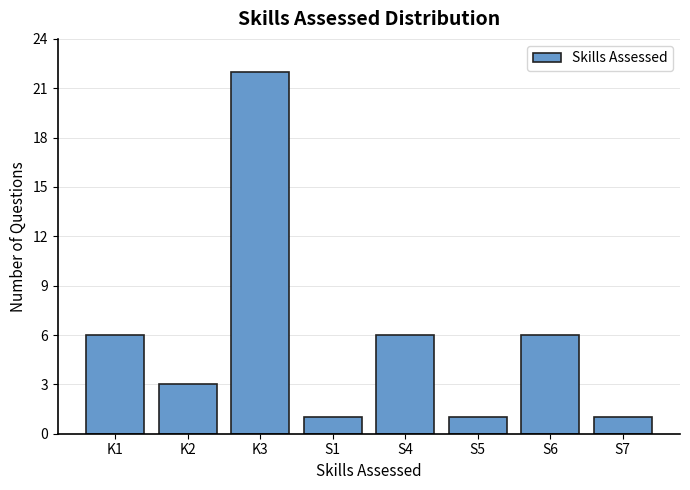

Reading left to right, what are all the values shown in this chart?

K1=6	K2=3	K3=22	S1=1	S4=6	S5=1	S6=6	S7=1